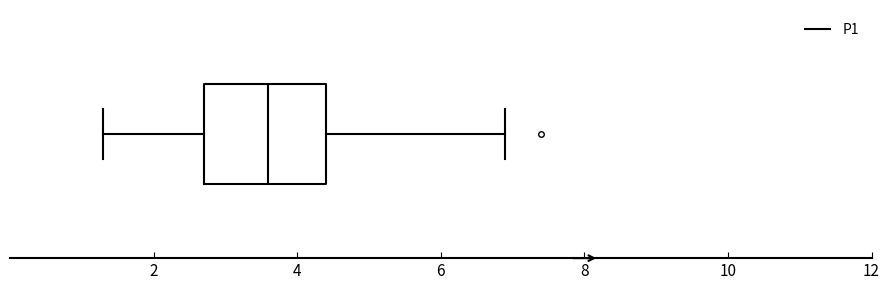

Transcribe this box plot: give where the median line is, the range the box spans, and where the two whiskers end, as read against the x-axis. The values are not printed on the chart, so give them approximately, as read against the axis.

median 3.6, box 2.8 to 4.4, whiskers 1.4 to 7.0